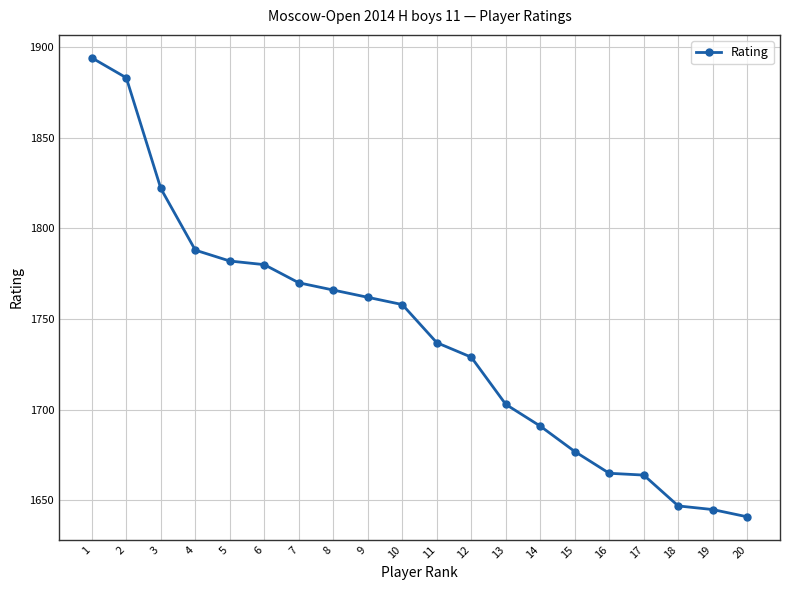

True or false: the data shows 1729 at 12.

True